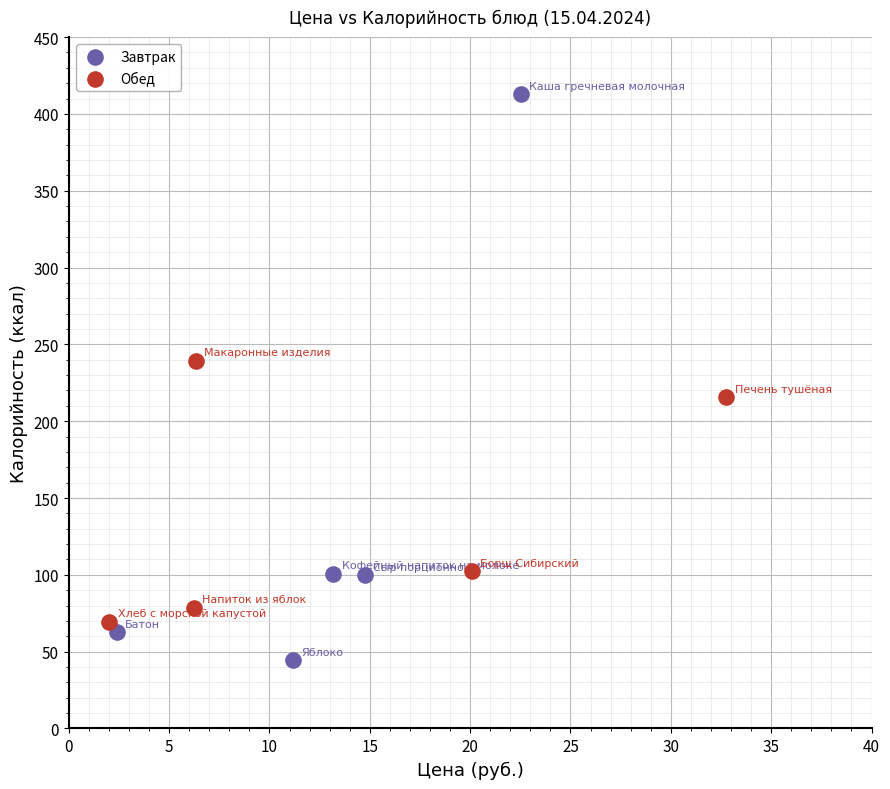

Which series reaches the maximum Y coordinate?

Завтрак